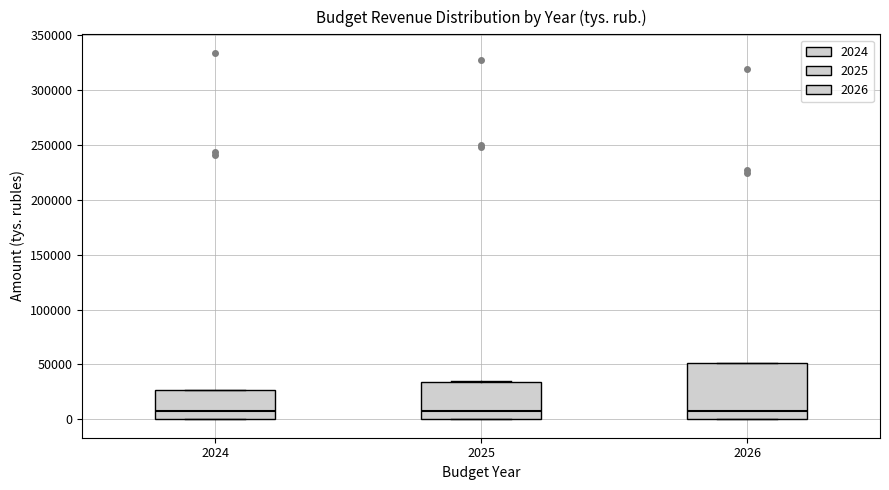

Reading left to right, transcribe this box plot: for each box, give where its median line is, the range the box spans, and where its two whiskers end, as read against the y-axis. The values are not printed on the chart, so give them approximately, as read against the axis.

2024: median 10000, box 0 to 25000, whiskers 0 to 25000
2025: median 10000, box 0 to 35000, whiskers 0 to 35000
2026: median 10000, box 0 to 50000, whiskers 0 to 50000